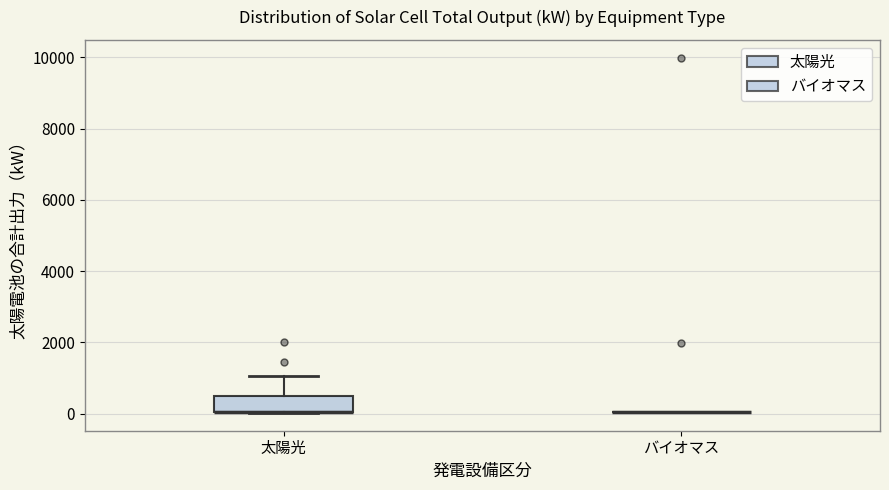

Reading left to right, transcribe this box plot: for each box, give where its median line is, the range the box spans, and where its two whiskers end, as read against the y-axis. The values are not printed on the chart, so give them approximately, as read against the axis.

太陽光: median 0 (drawn on the box's lower edge), box 0 to 400, whiskers 0 to 1000
バイオマス: box collapsed to a line at 0, whiskers 0 to 0